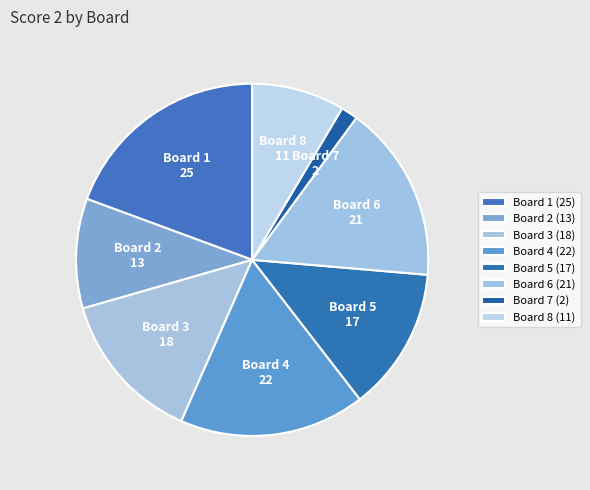

Which has a higher value, Board 7 or Board 5?

Board 5